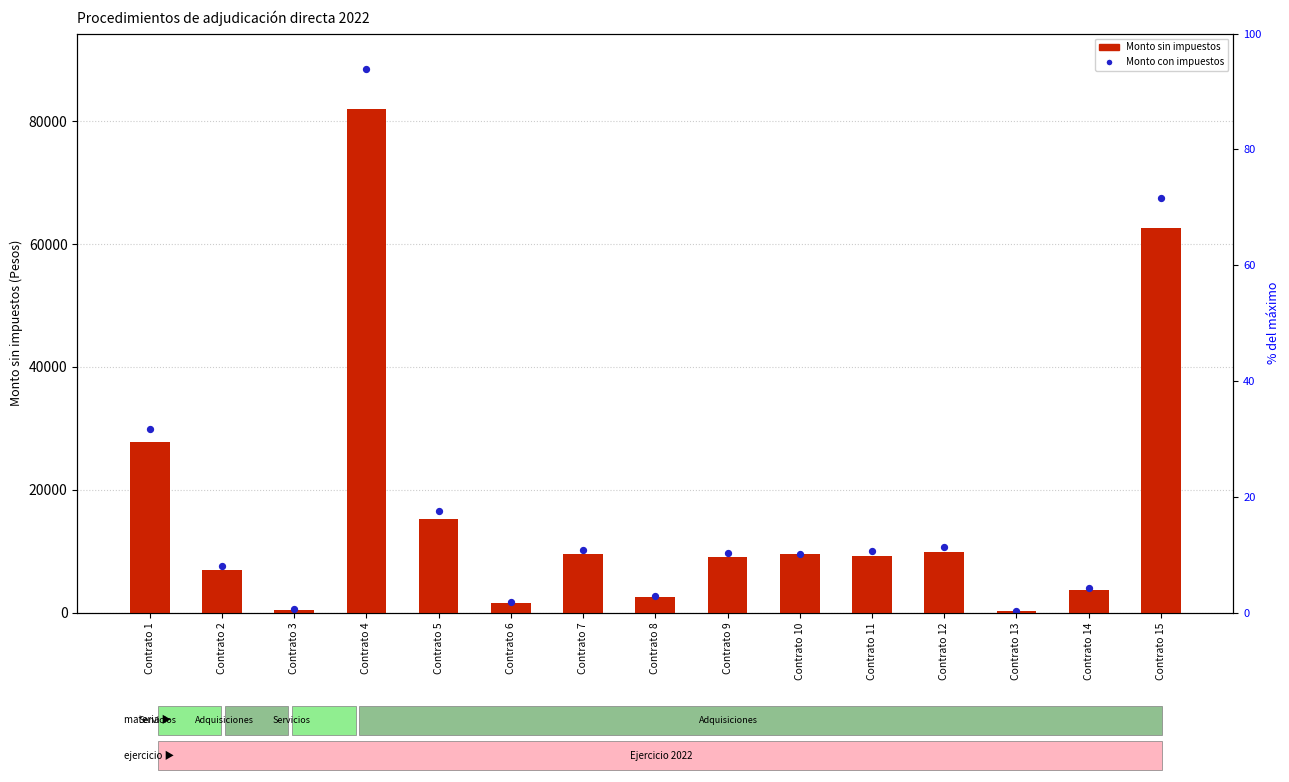

At how many categories does at least one series exceed 16050?

4